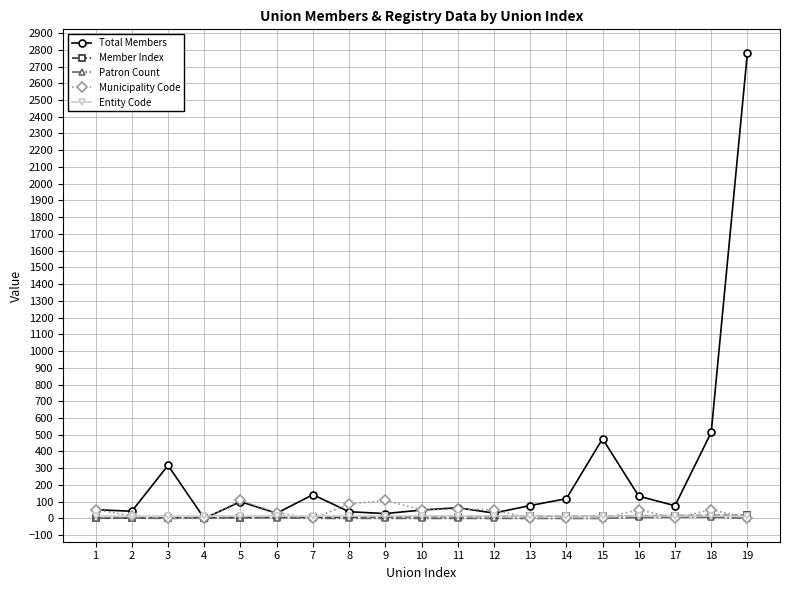

Is the value of Municipality Code at 14 greater than the value of Total Members at 16?

No